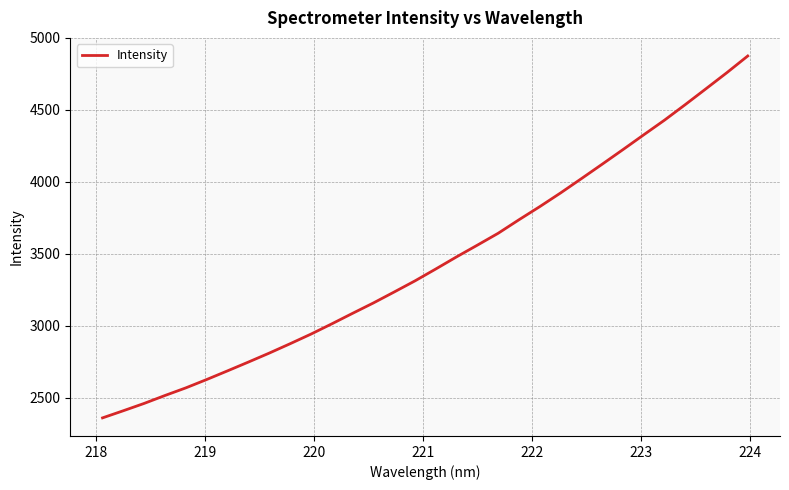

What is the difference between the maximum and minimum values?

2514.1